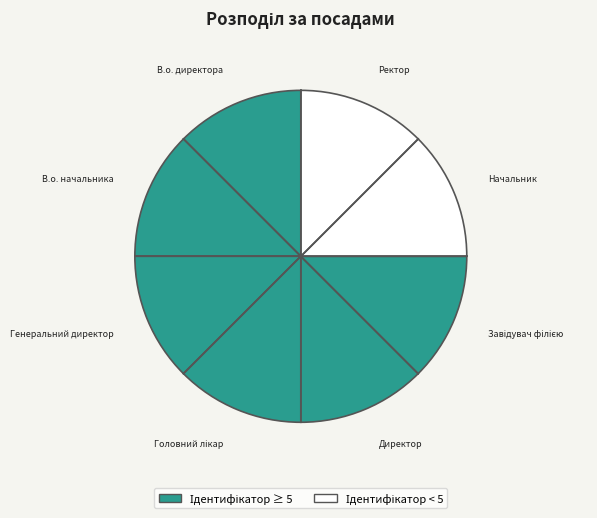

Count the number of slices in the pie.

8